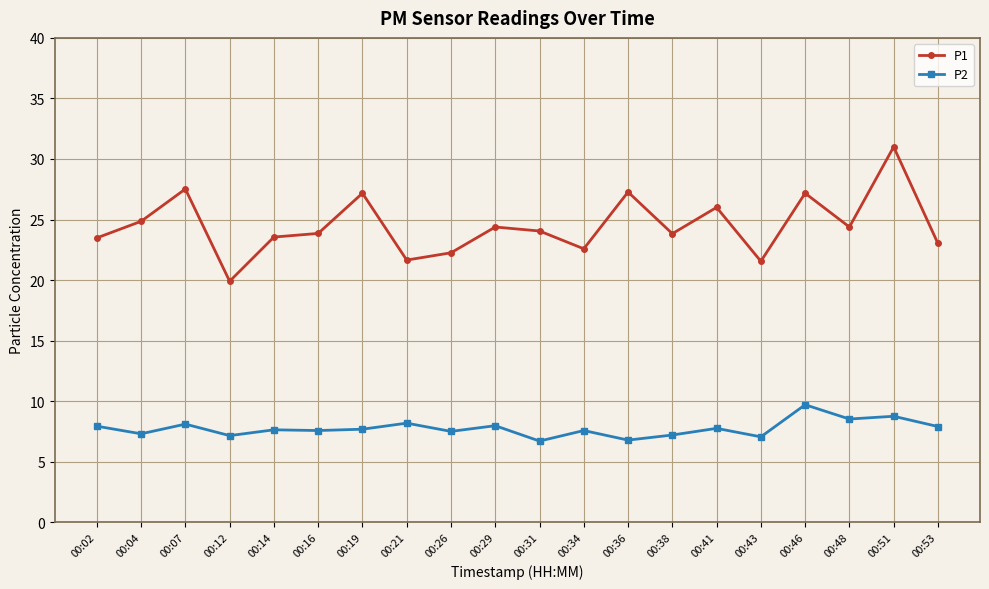

Which series has the largest range (max minus min)?

P1